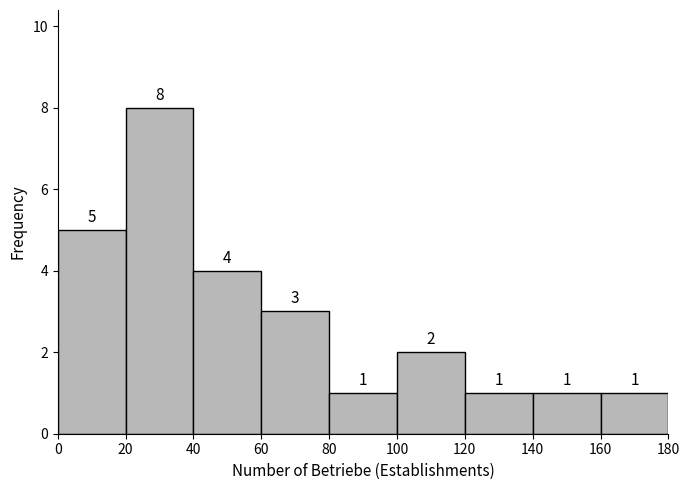

What is the height of the bar covering 60 to 80 on the x-axis?

3